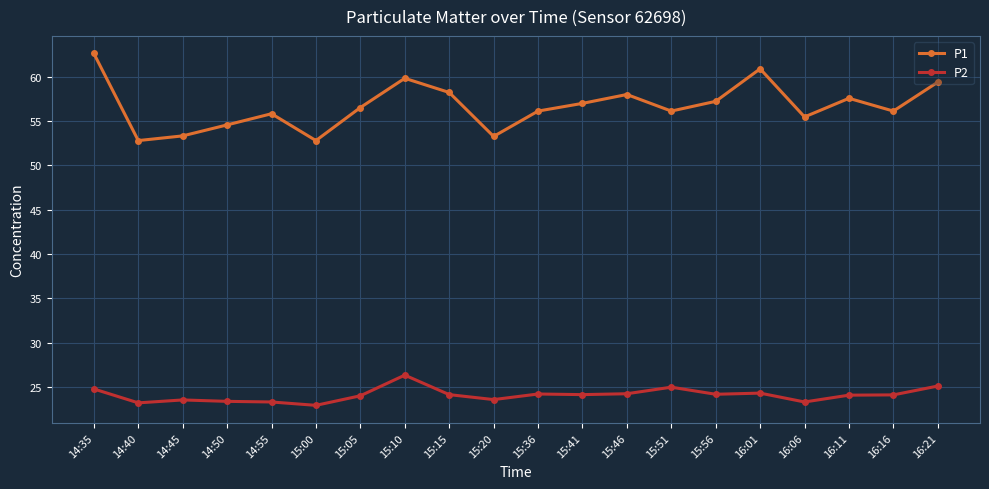

Is it true that P2 equals 24.3 at 16:01?

True